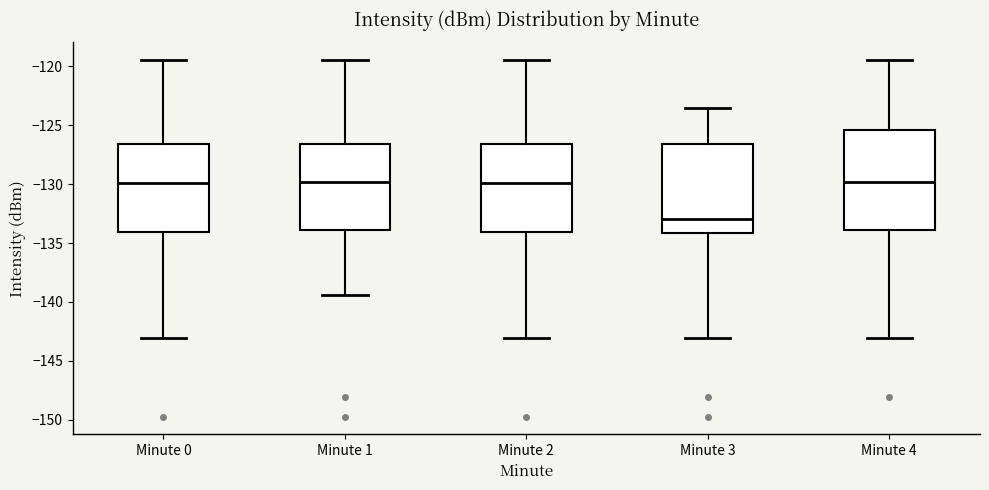

Reading left to right, read every box against the y-axis: the position of its median line, the range the box covers, and the ends of its whiskers. The values are not printed on the chart, so give them approximately, as read against the axis.

Minute 0: median -130.0, box -134.0 to -126.5, whiskers -143.0 to -119.5
Minute 1: median -130.0, box -134.0 to -126.5, whiskers -139.5 to -119.5
Minute 2: median -130.0, box -134.0 to -126.5, whiskers -143.0 to -119.5
Minute 3: median -133.0, box -134.0 to -126.5, whiskers -143.0 to -123.5
Minute 4: median -130.0, box -134.0 to -125.5, whiskers -143.0 to -119.5